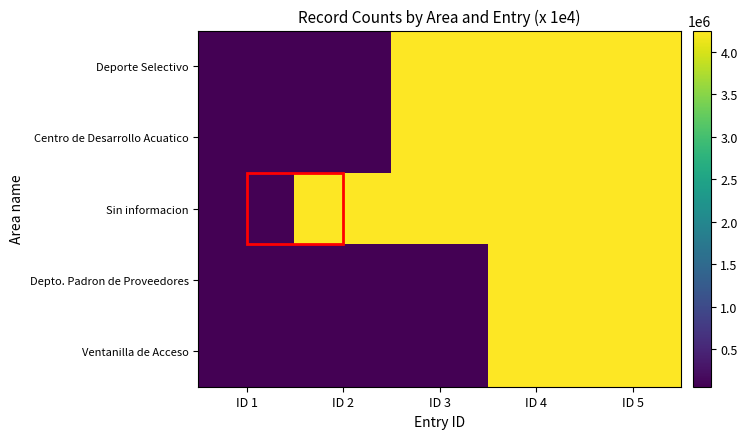

At how many categories does at least one series exceed 561164?

4